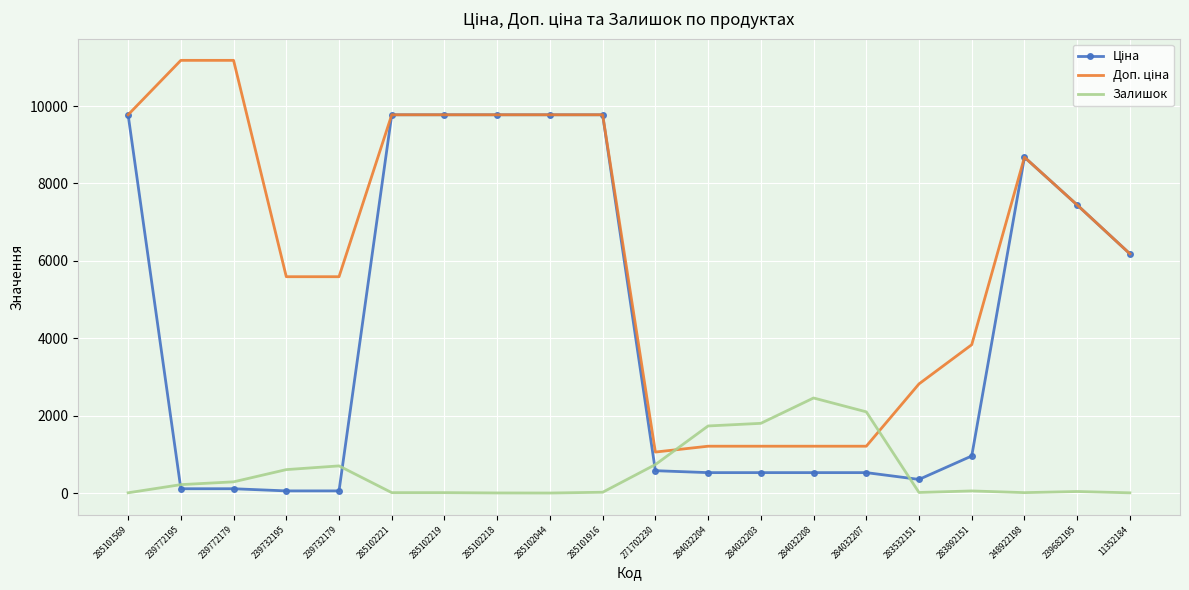

What is the difference between the highest and lowest values at 285101916?

9754.5